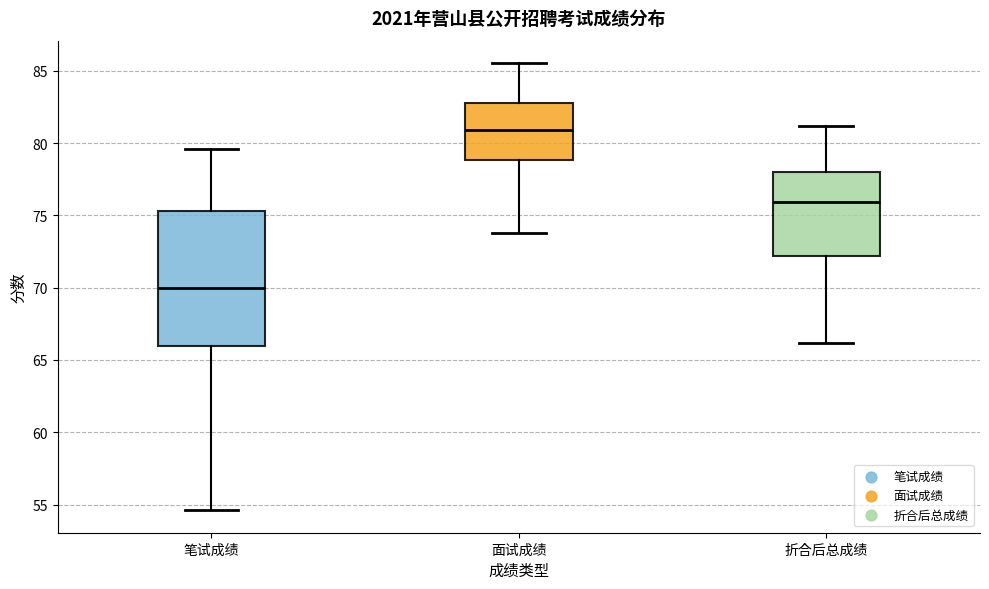

Reading left to right, read every box against the y-axis: the position of its median line, the range the box covers, and the ends of its whiskers. The values are not printed on the chart, so give them approximately, as read against the axis.

笔试成绩: median 70.0, box 66.0 to 75.5, whiskers 54.5 to 79.5
面试成绩: median 81.0, box 79.0 to 83.0, whiskers 74.0 to 85.5
折合后总成绩: median 76.0, box 72.0 to 78.0, whiskers 66.0 to 81.0